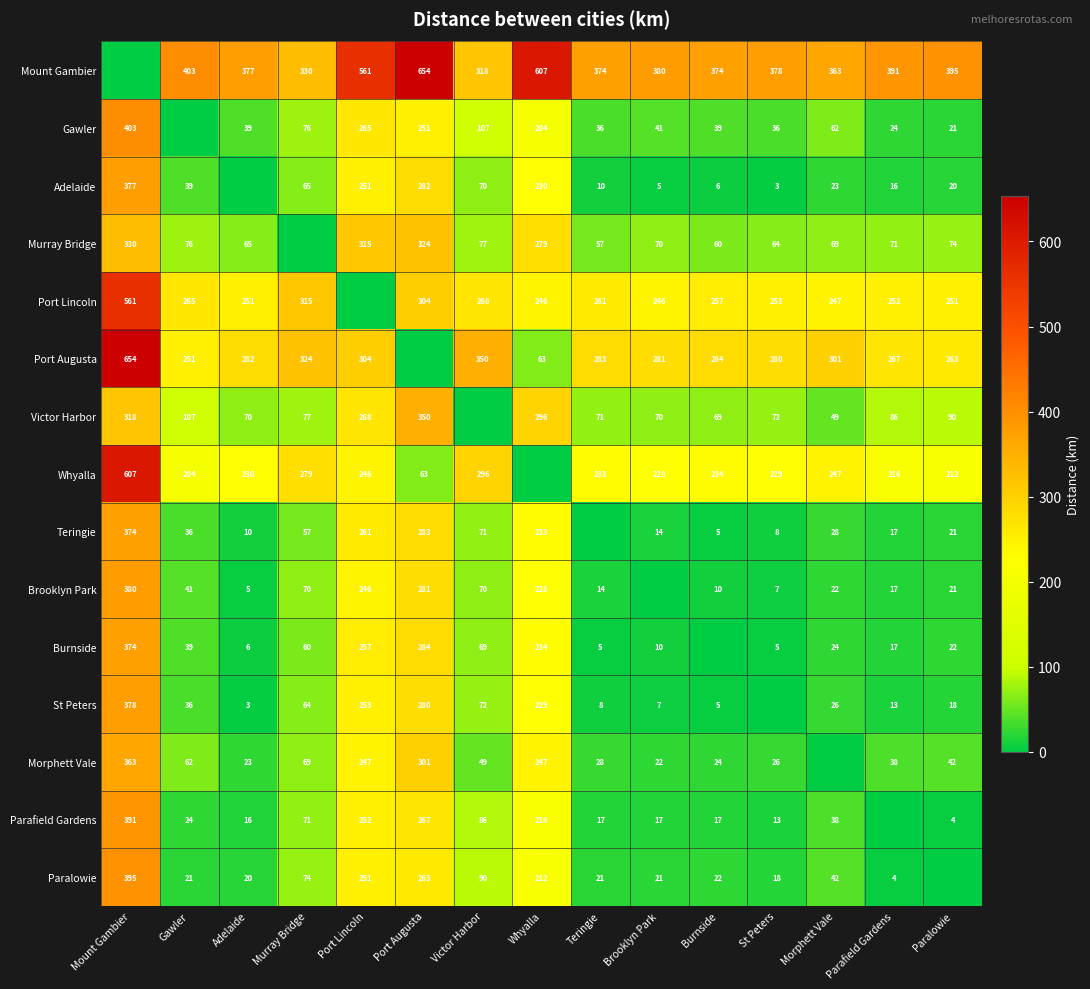

The Parafield Gardens series shows 151 at Victor Harbor. True or false?

False